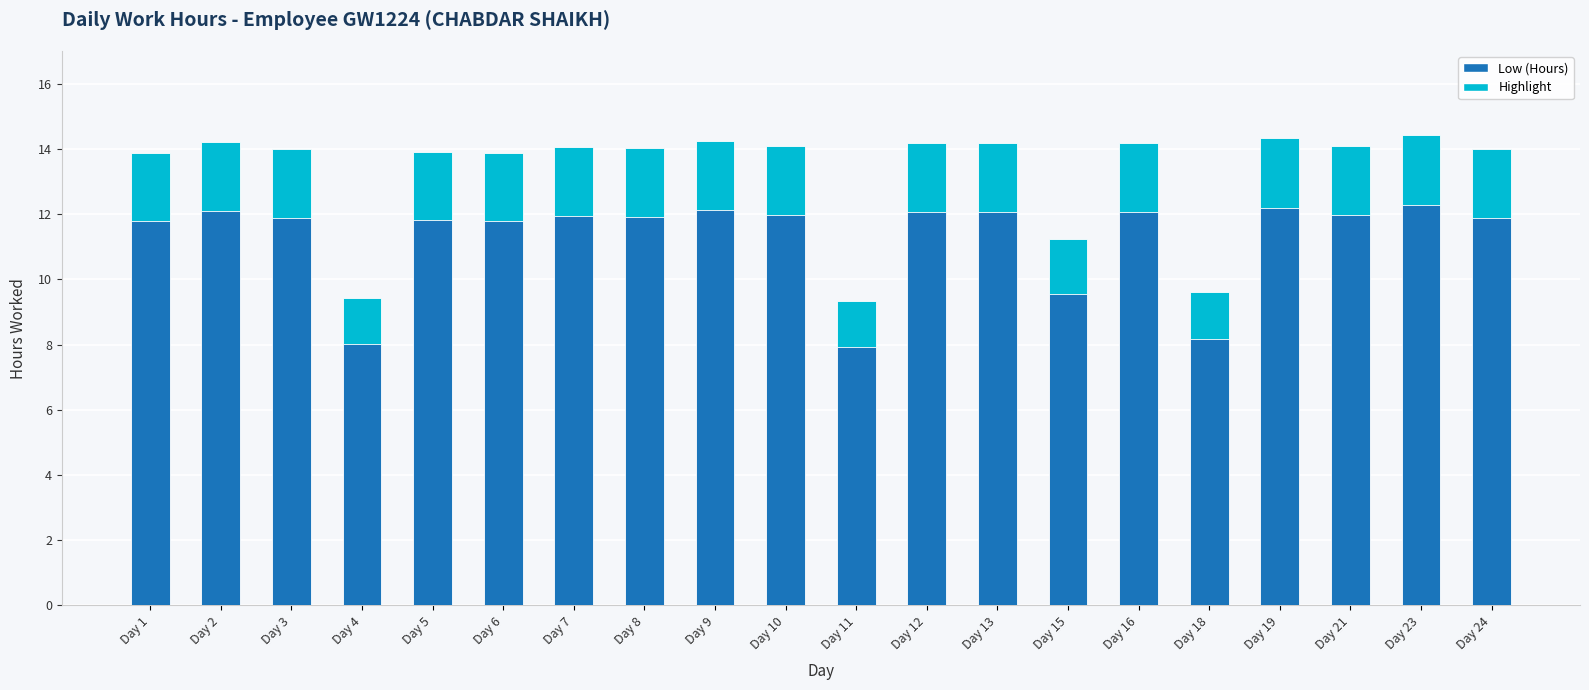

Reading left to right, extract all data points from this chart.

Day 1=13.9	Day 2=14.2	Day 3=14.0	Day 4=9.4	Day 5=13.9	Day 6=13.9	Day 7=14.1	Day 8=14.0	Day 9=14.2	Day 10=14.1	Day 11=9.3	Day 12=14.2	Day 13=14.2	Day 15=11.2	Day 16=14.2	Day 18=9.6	Day 19=14.3	Day 21=14.1	Day 23=14.4	Day 24=14.0